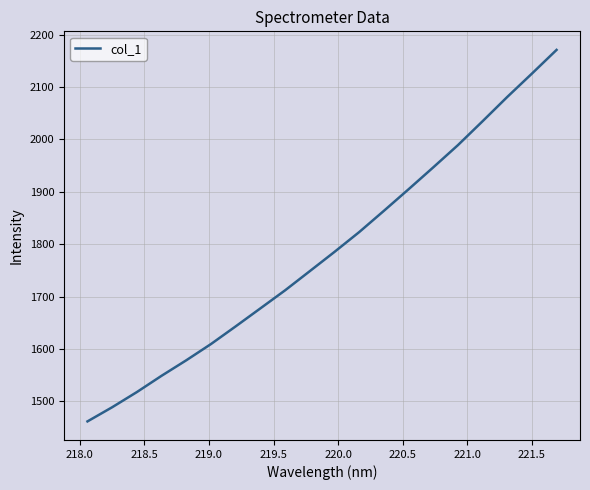

What is the difference between the maximum and minimum values?

708.8